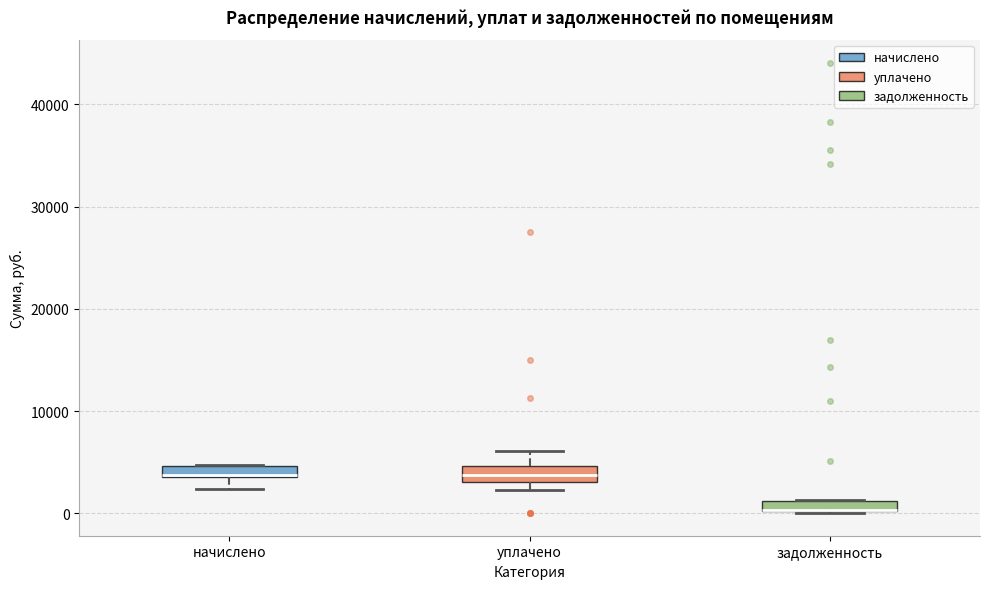

Where is the upper edge of the box for задолженность on the y-axis? The values are not printed on the chart, so give them approximately, as read against the axis.

1000